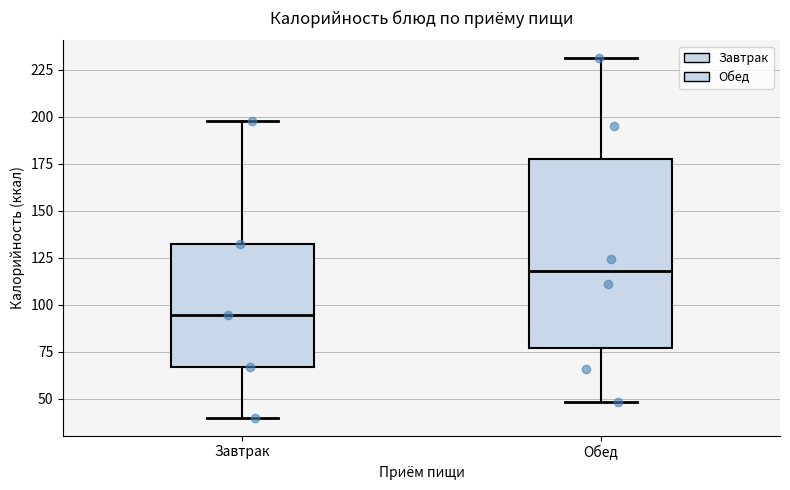

Comparing the boxes themselves (not the whiskers), which one is the tallest?

Обед